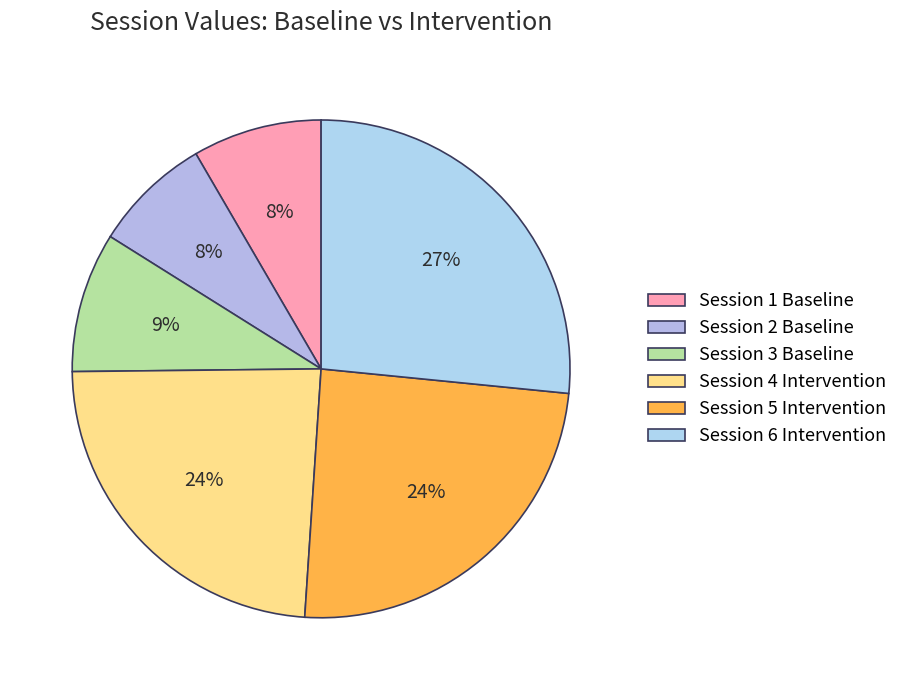

The Session 2 Baseline slice represents 8% of the pie. True or false?

True